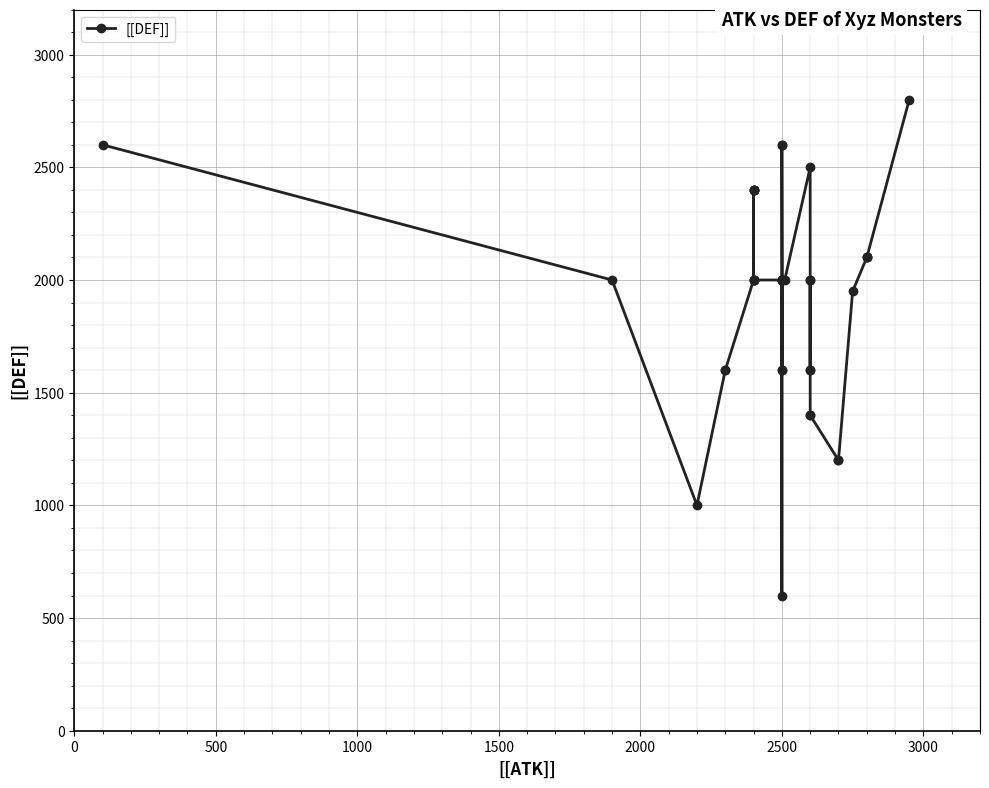

Count the number of categories in the chart.

40